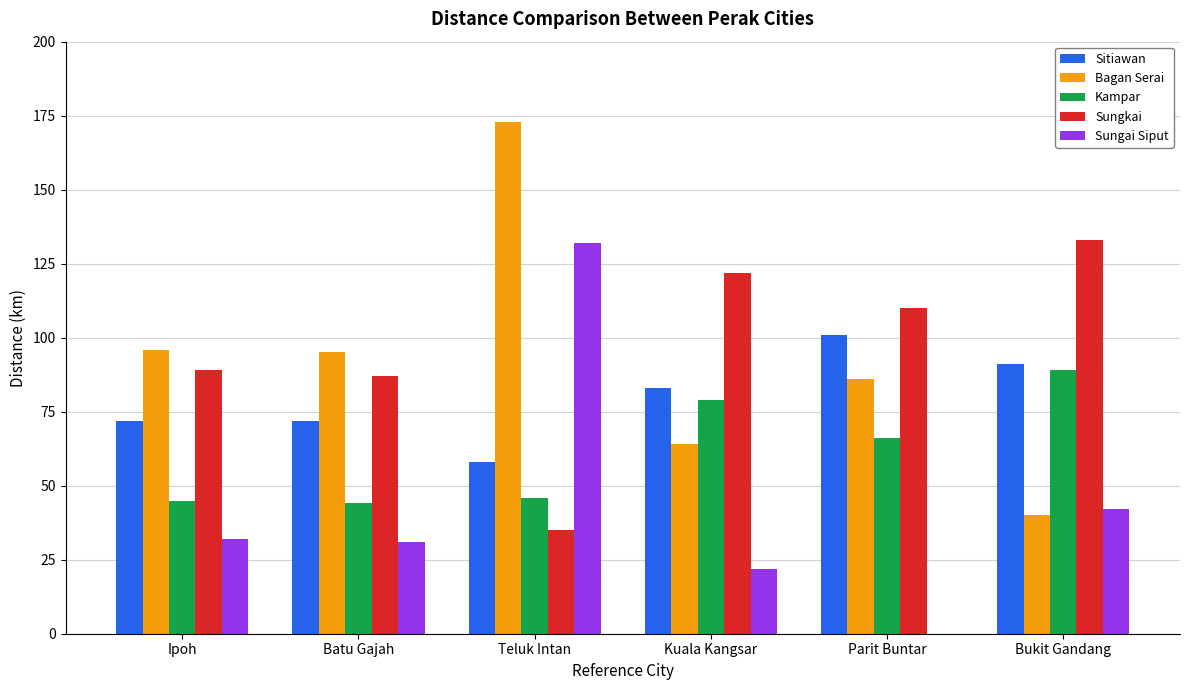

Between Teluk Intan and Parit Buntar, which series saw the biggest shift?

Sungai Siput